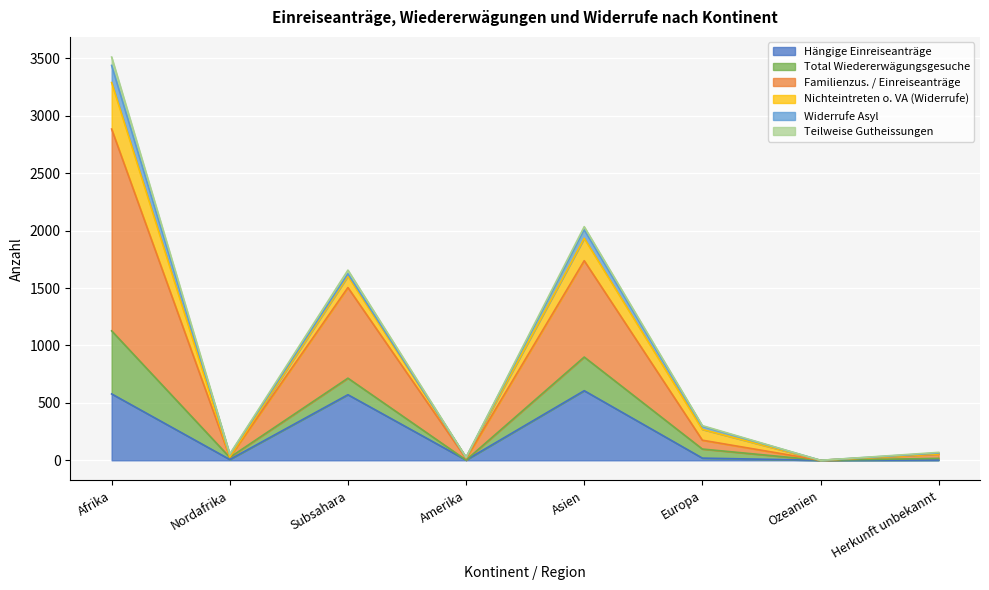

True or false: Widerrufe Asyl has a value of -68 at Amerika.

False